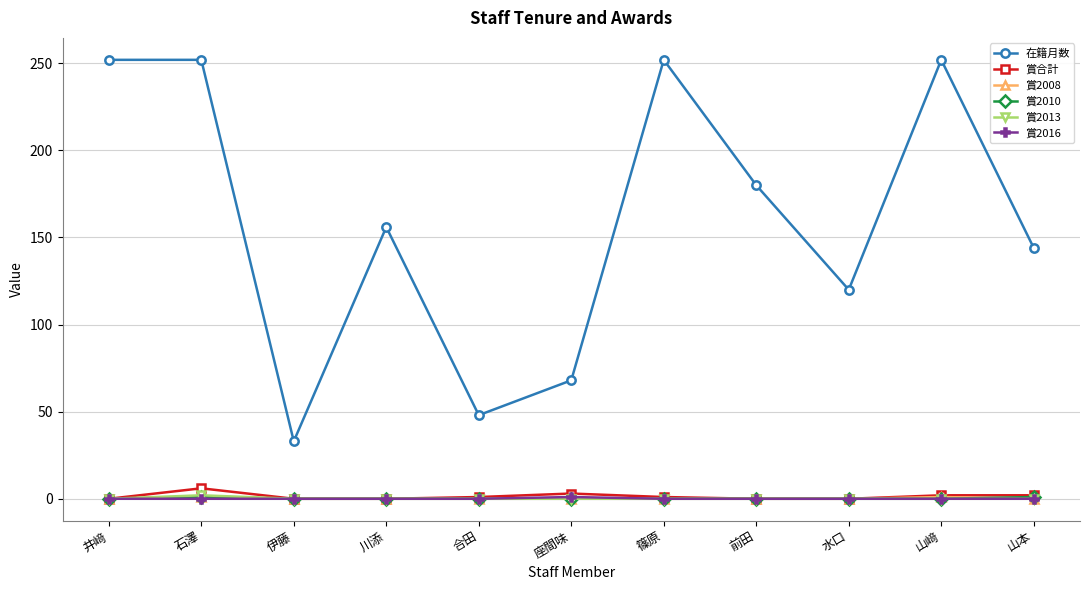

Where is the first local maximum for 賞合計?

石澤